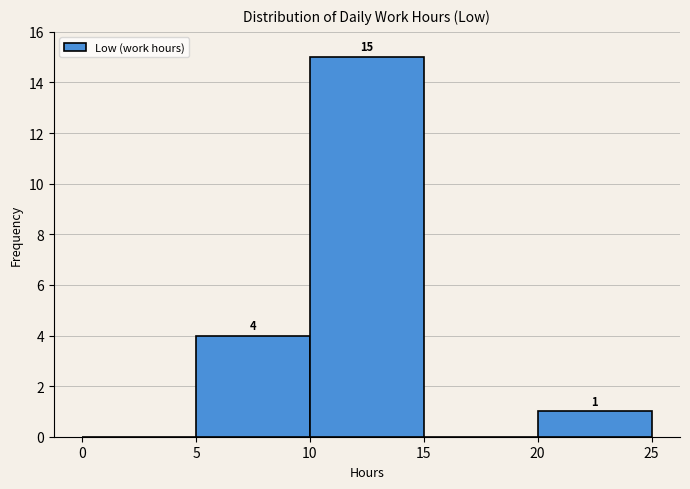

Which range on the x-axis has the tallest bar?

10 to 15